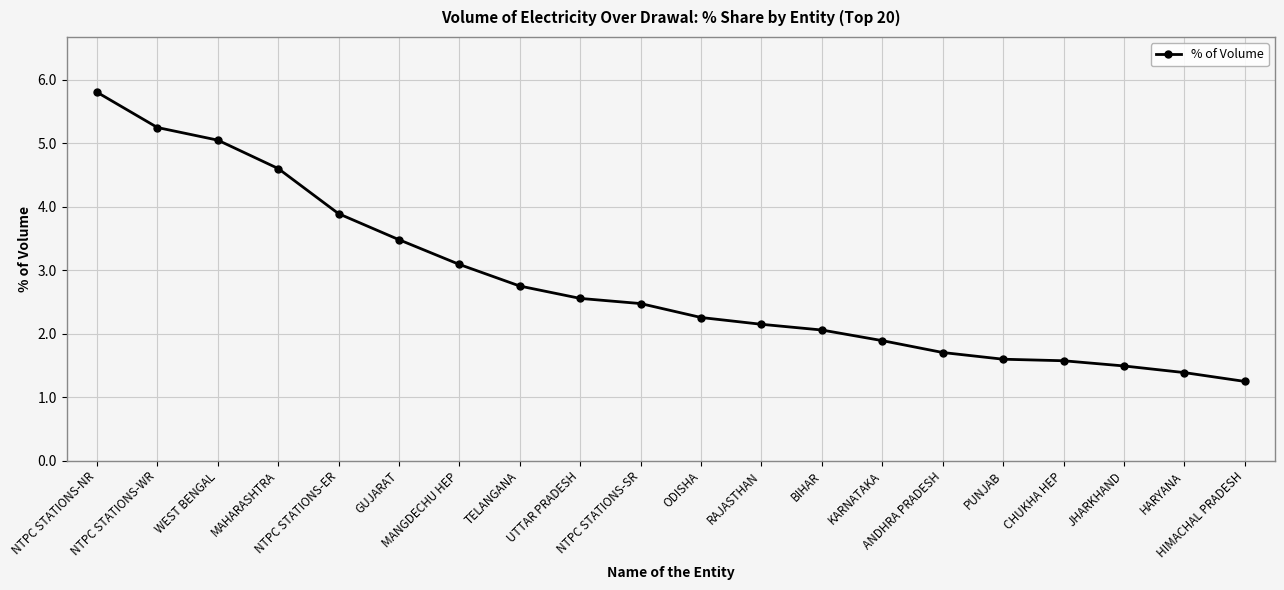

The value at ANDHRA PRADESH is 1.2. True or false?

False